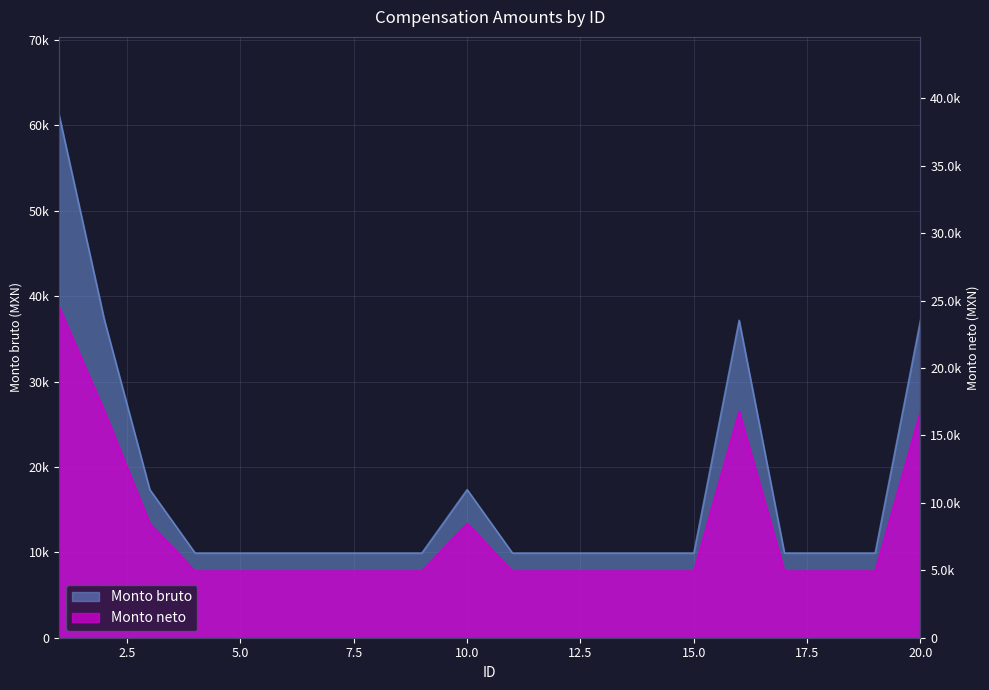

At which category does the chart reach its peak across all series?

1